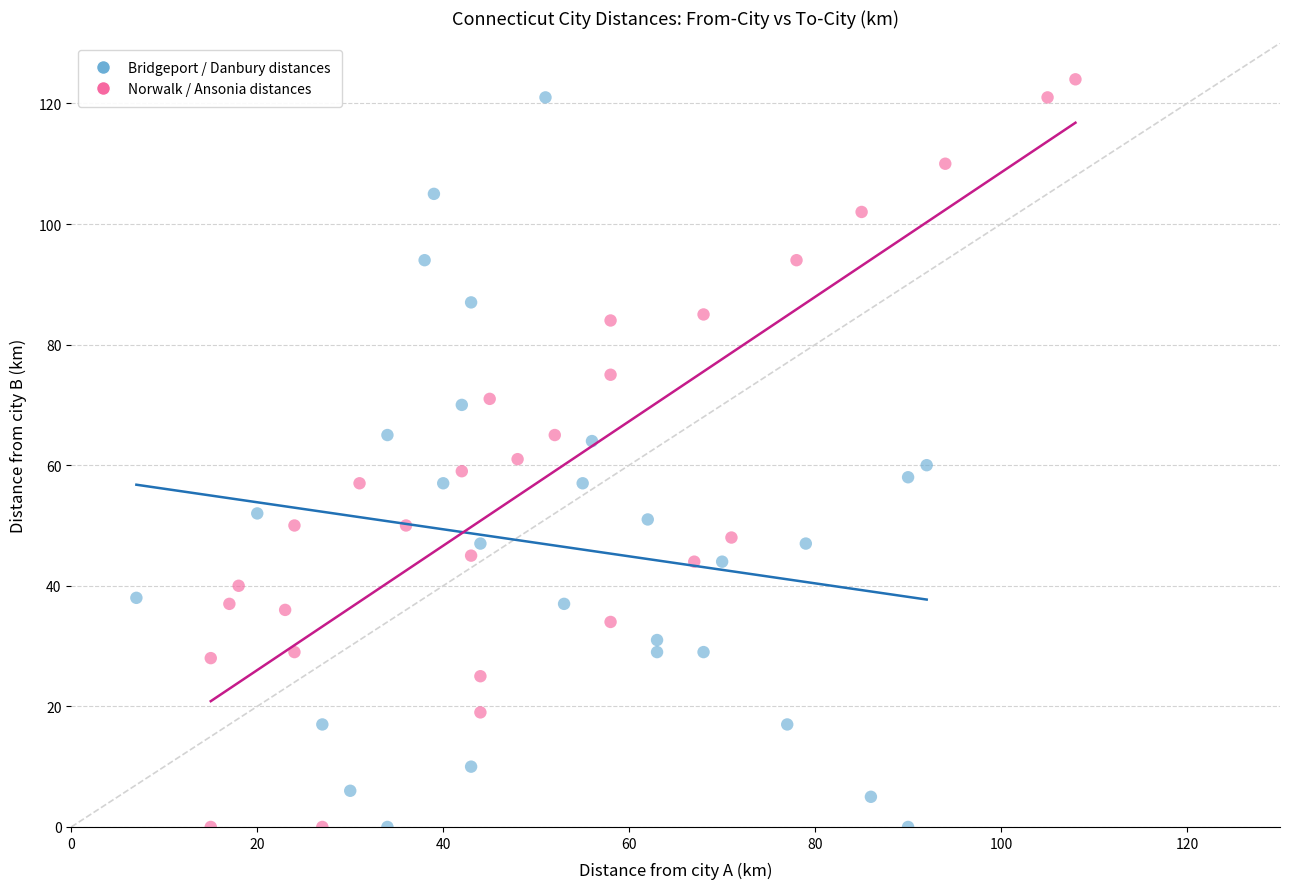

Which series contains the highest Y value?

Norwalk / Ansonia distances